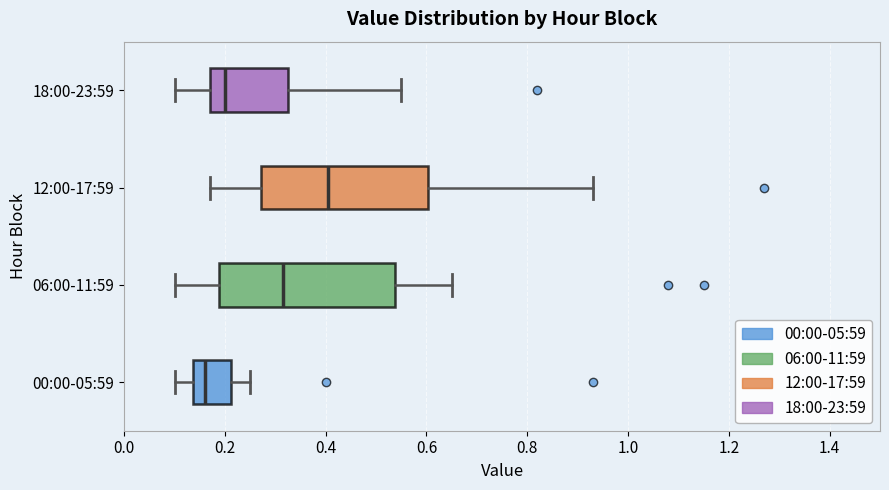

Which box has the furthest to the right median line?

12:00-17:59